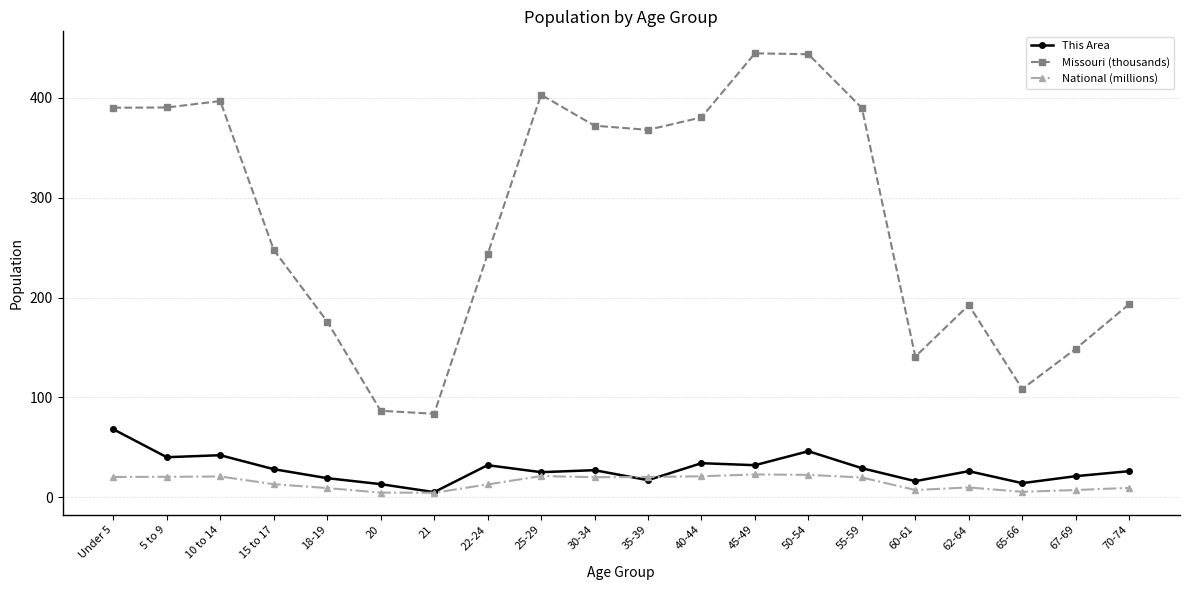

What is the greatest value displayed?

444.8